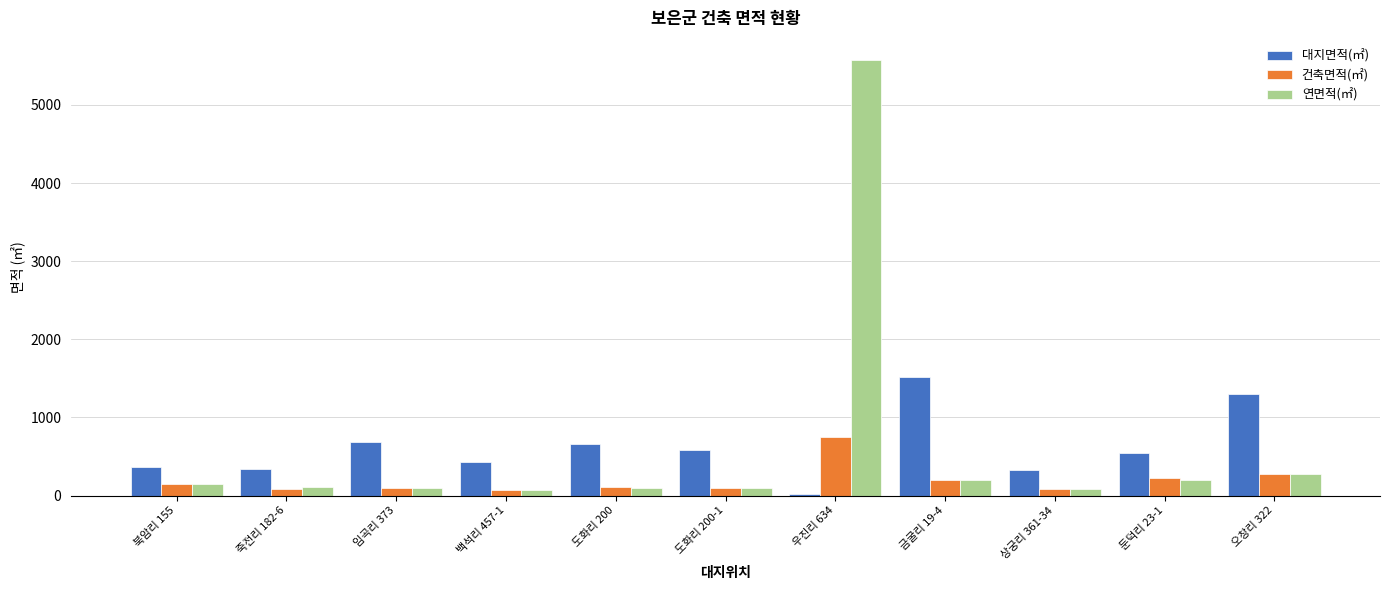

Where is 연면적(㎡) nearest to the value 2828?

오창리 322